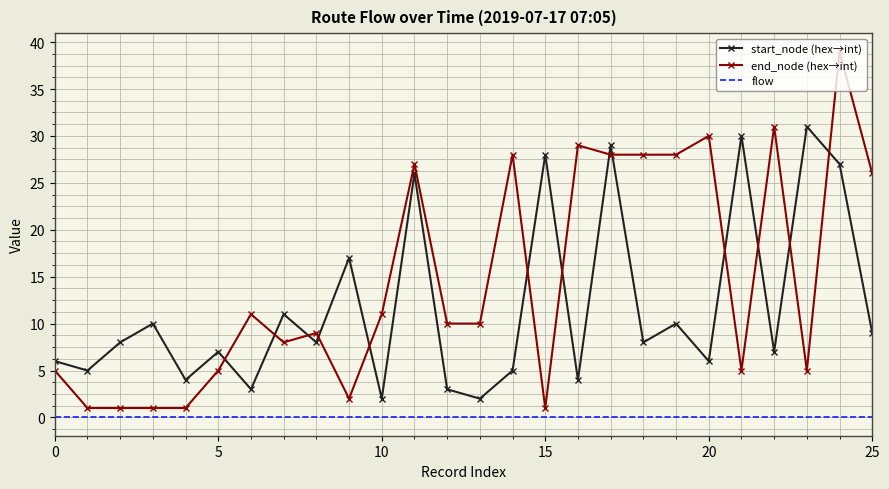

Which series has the widest spread of values?

end_node (hex→int)